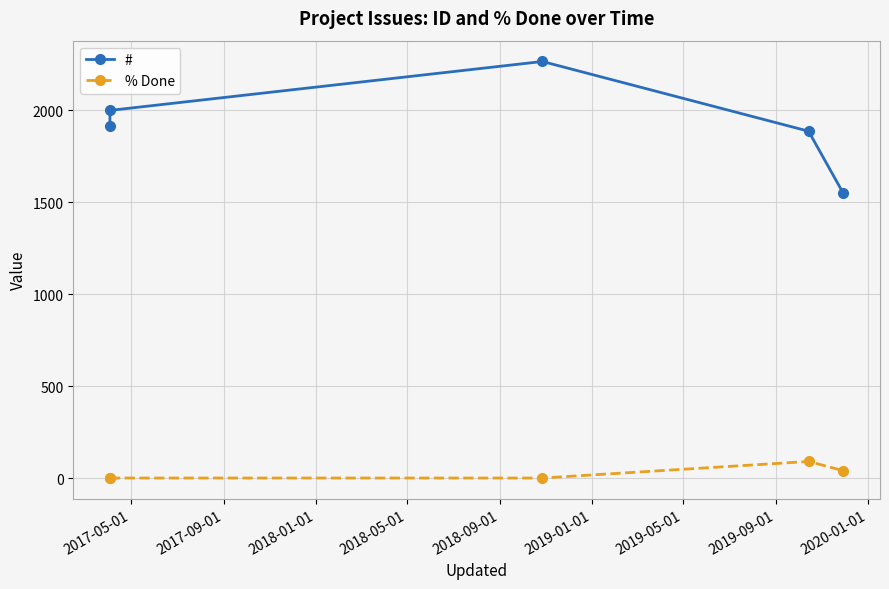

Which series has the largest range (max minus min)?

#